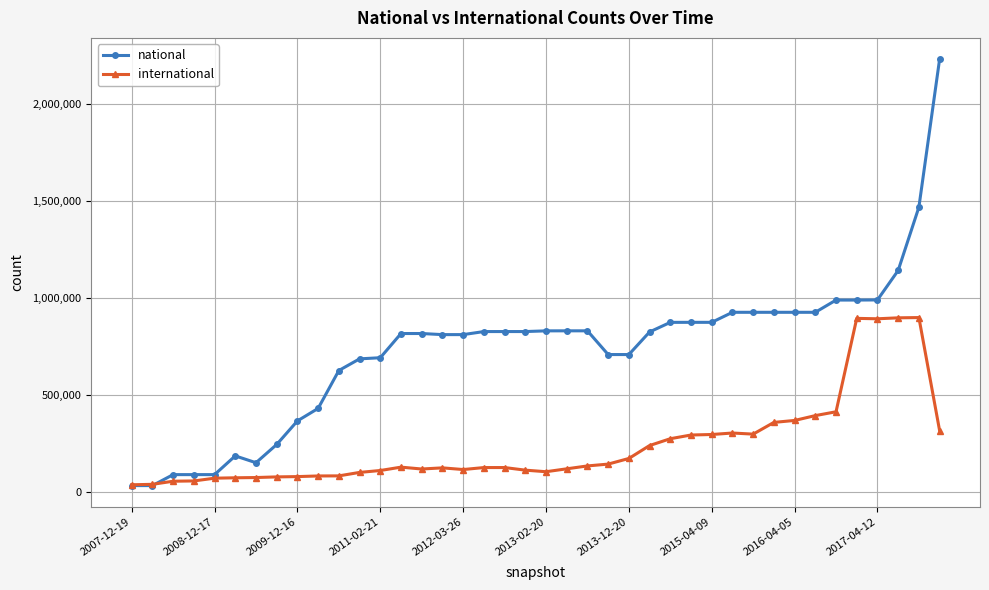

Which series has the largest range (max minus min)?

national